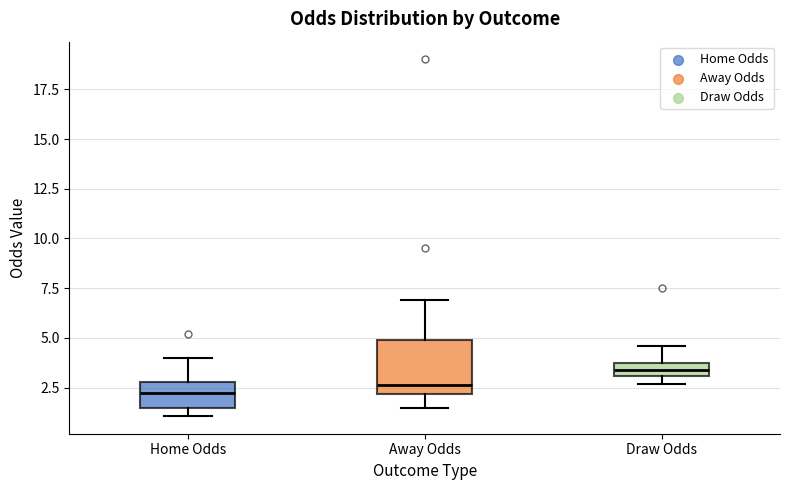

Where does the median line of the box for Home Odds sit on the y-axis? The values are not printed on the chart, so give them approximately, as read against the axis.

2.0